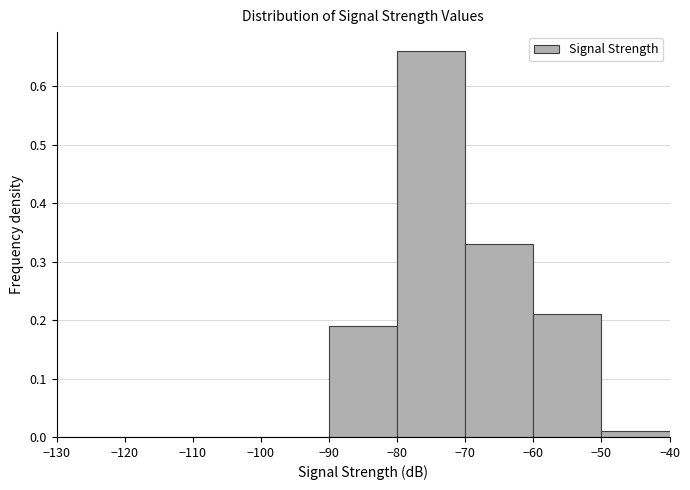

Over which range of the x-axis is the bar tallest?

-80 to -70